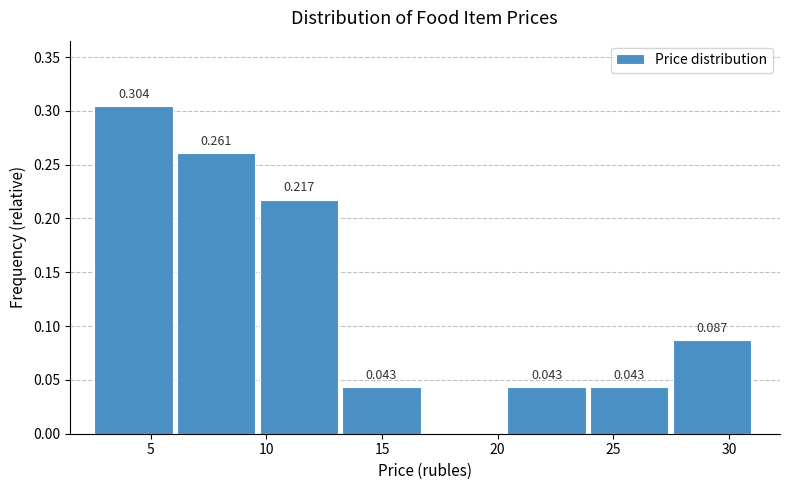

Which range on the x-axis has the tallest bar?

2.5 to 6.0